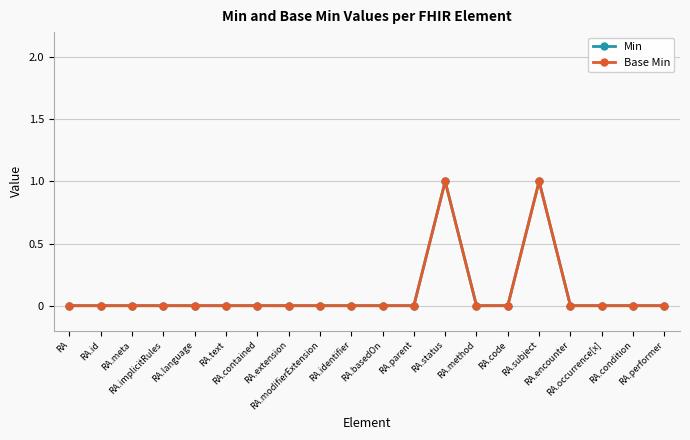

At which category does the chart reach its minimum across all series?

RA